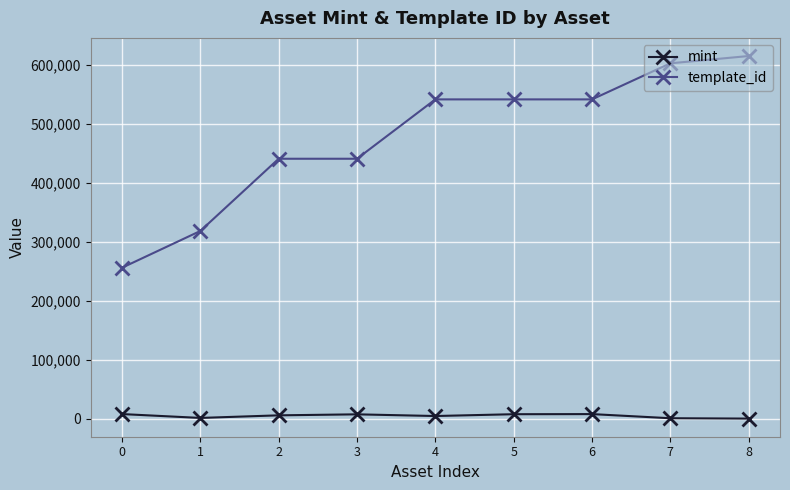

How many categories are shown in the chart?

9